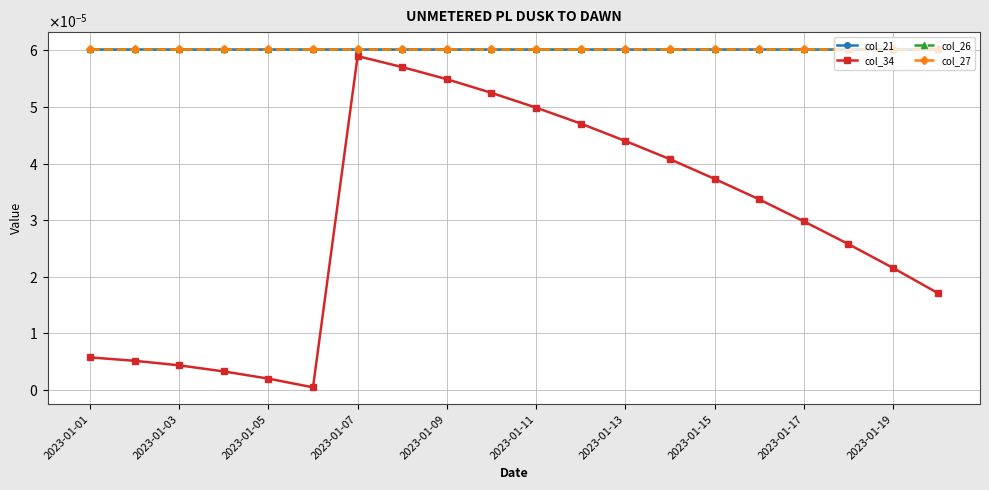

Is this an area chart (filled region under the line)?

No